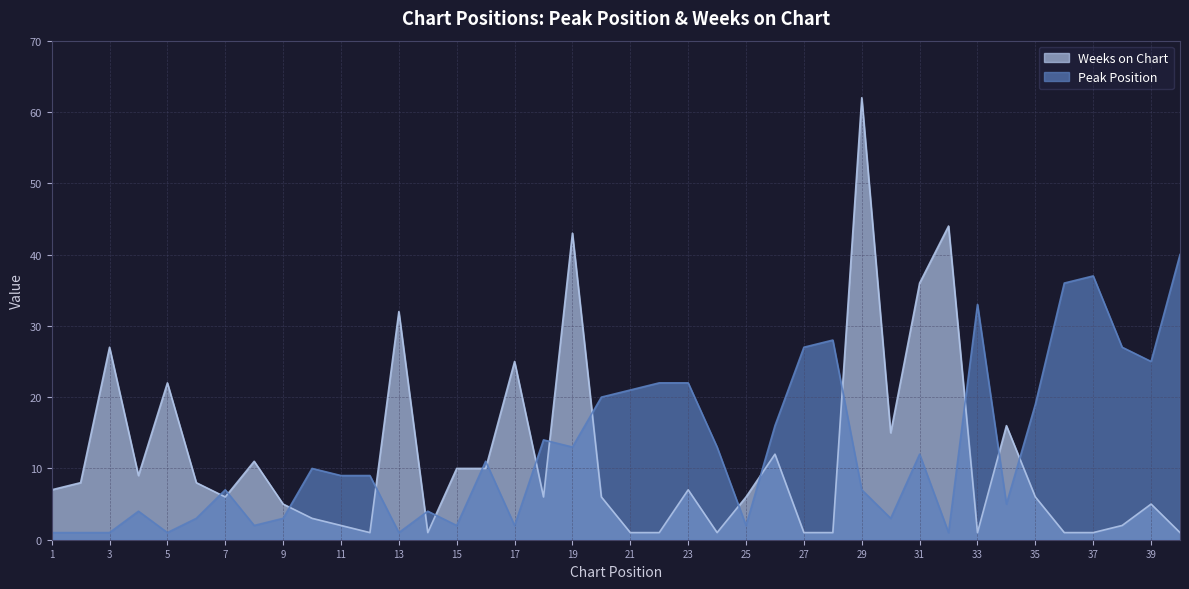

At how many categories does at least one series exceed 58?

1